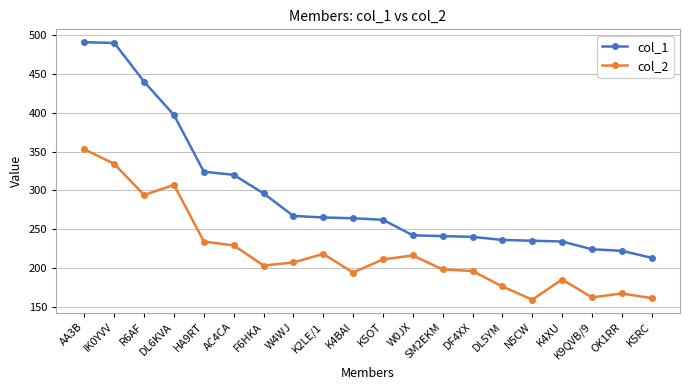

What is the difference between the maximum and minimum values in the col_1 series?

278